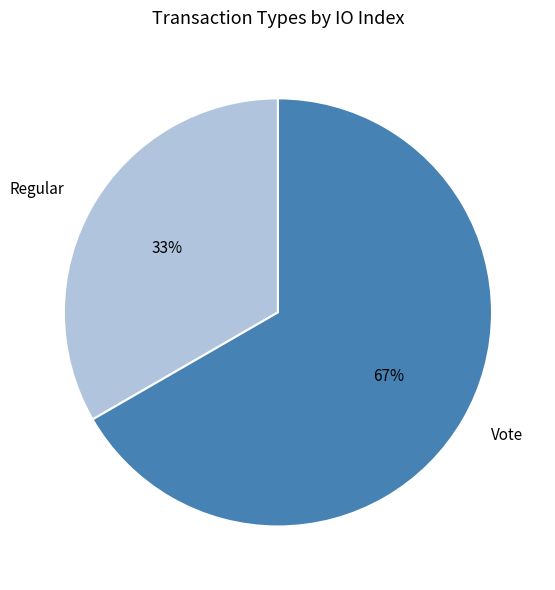

Combined, do Vote and Regular account for over 50%?

Yes